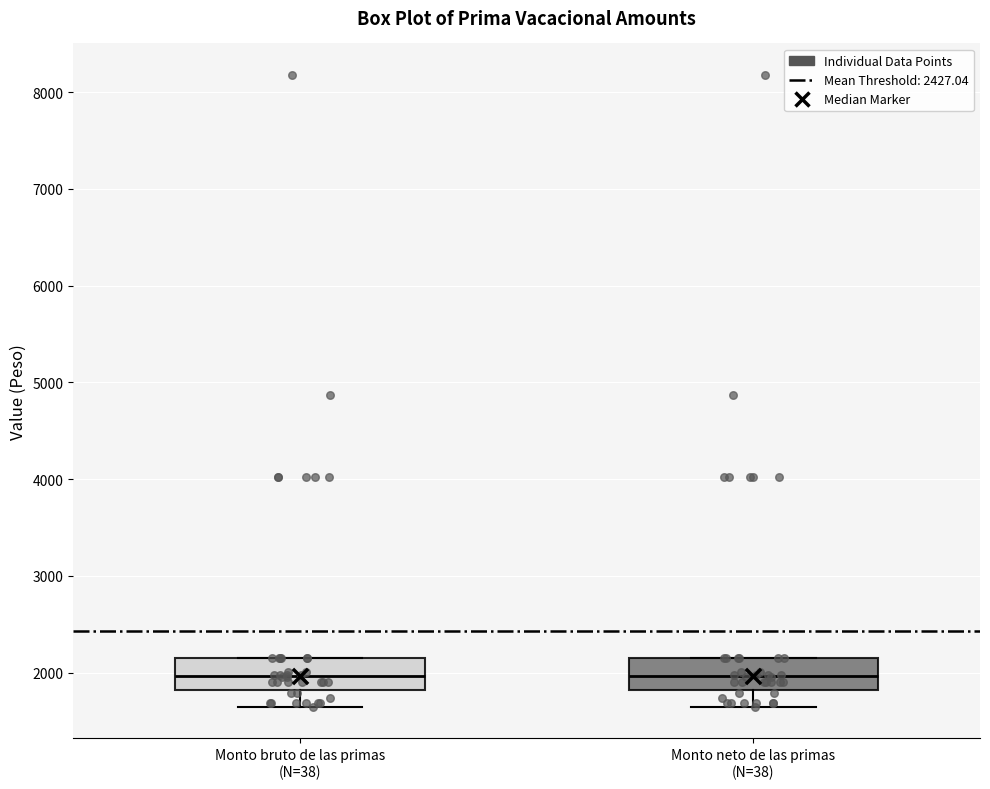

Reading left to right, transcribe this box plot: for each box, give where its median line is, the range the box spans, and where its two whiskers end, as read against the y-axis. The values are not printed on the chart, so give them approximately, as read against the axis.

Monto bruto de las primas (N=38): median 2000, box 1800 to 2100, whiskers 1600 to 2100
Monto neto de las primas (N=38): median 2000, box 1800 to 2100, whiskers 1600 to 2100